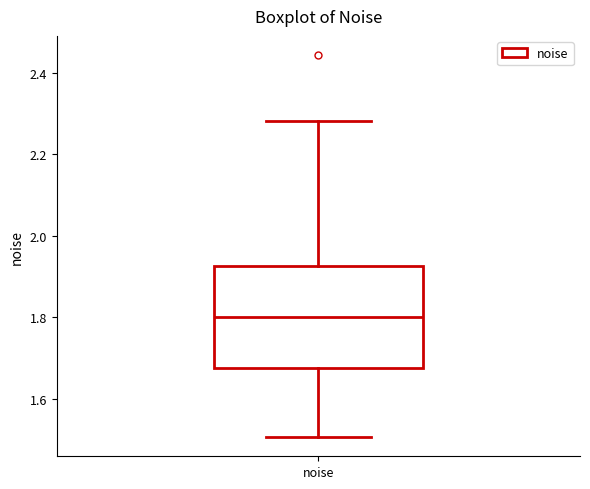

Transcribe this box plot: give where the median line is, the range the box spans, and where the two whiskers end, as read against the y-axis. The values are not printed on the chart, so give them approximately, as read against the axis.

median 1.80, box 1.68 to 1.92, whiskers 1.50 to 2.28